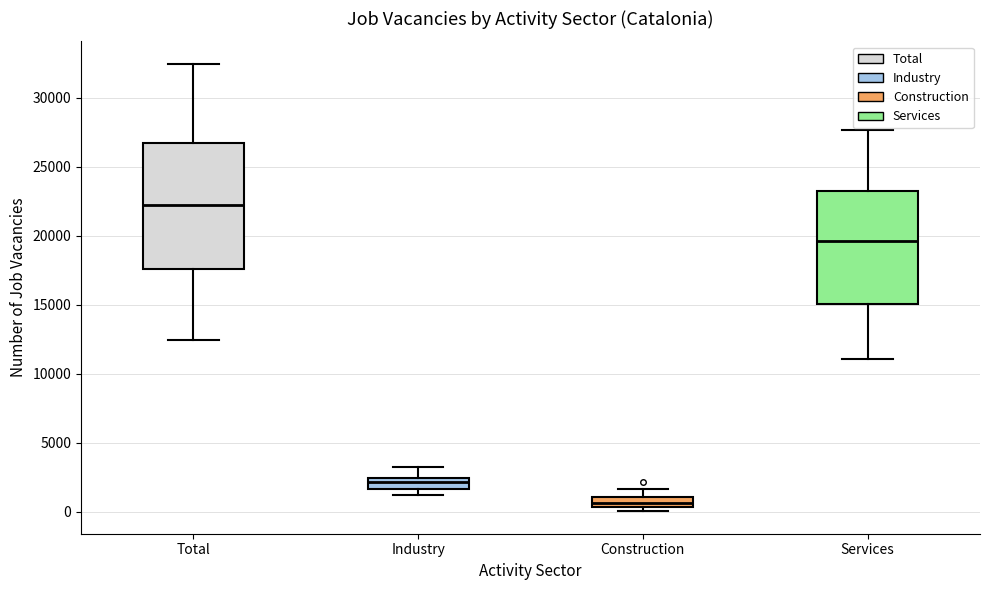

Which box's median line is the highest?

Total